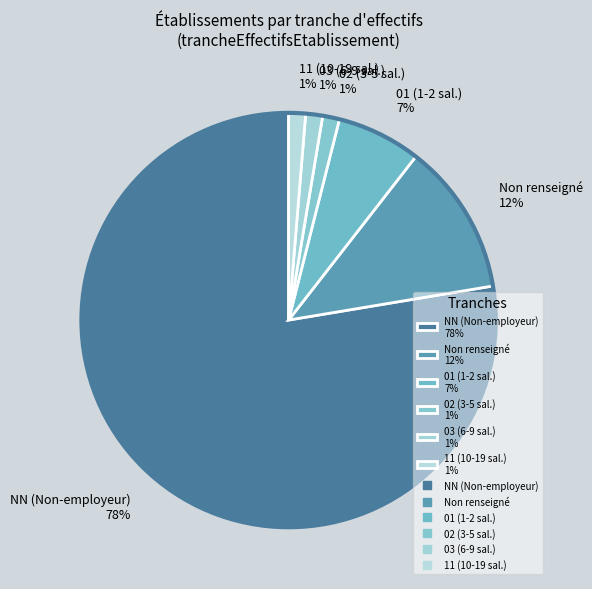

Which category has the biggest portion of the pie?

NN (Non-employeur) 78%